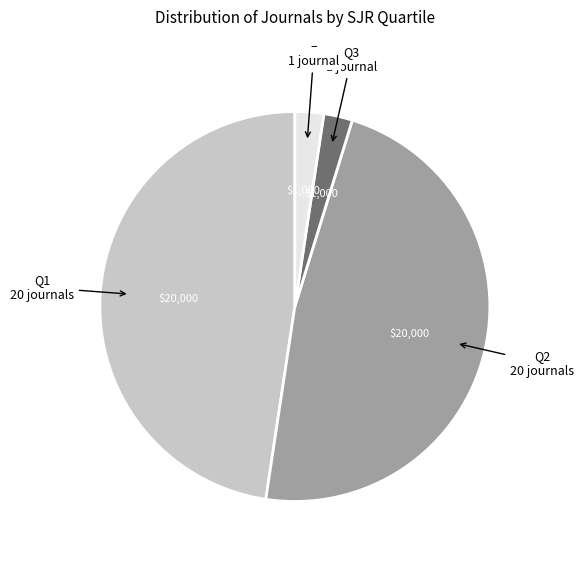

The Q2 slice represents 56% of the pie. True or false?

False